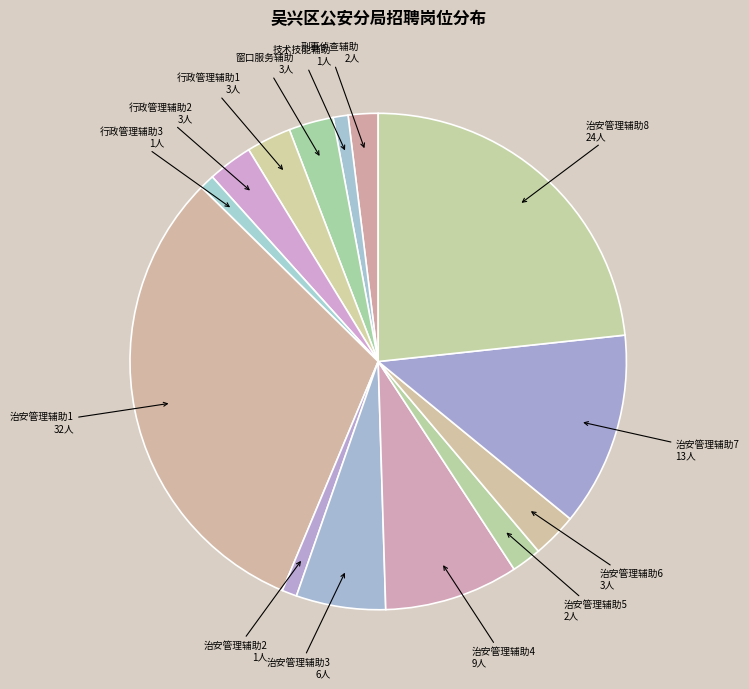

Which category has the biggest portion of the pie?

治安管理辅助1